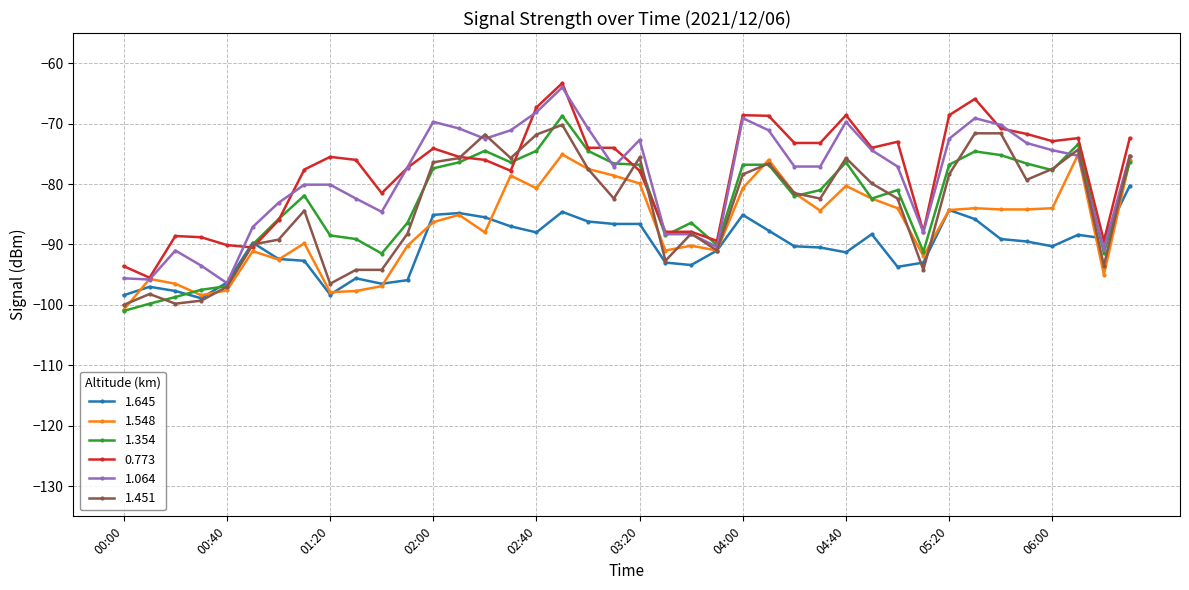

True or false: 1.548 has more than 2 interior local peaks.

True